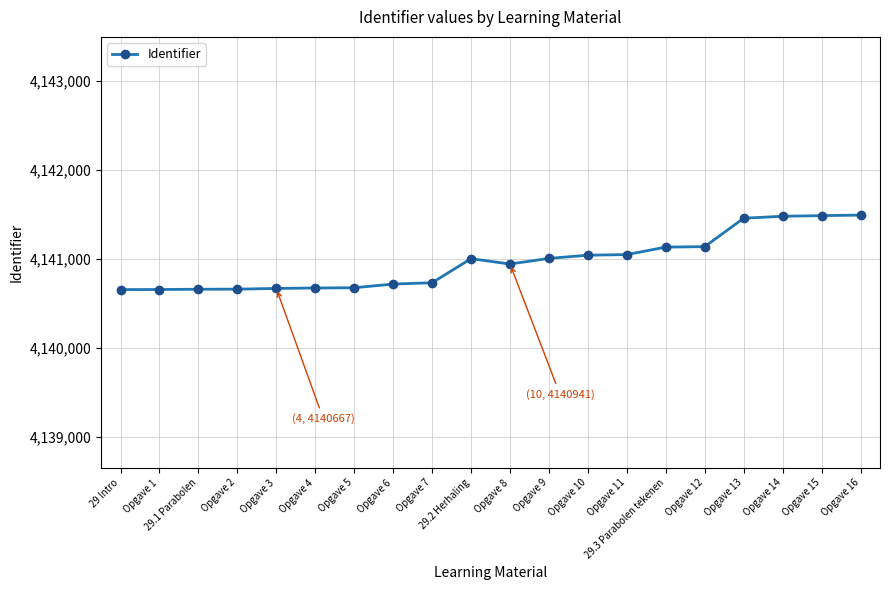

What is the approximate value at 29.1 Parabolen, to the nearest 100?

4140700